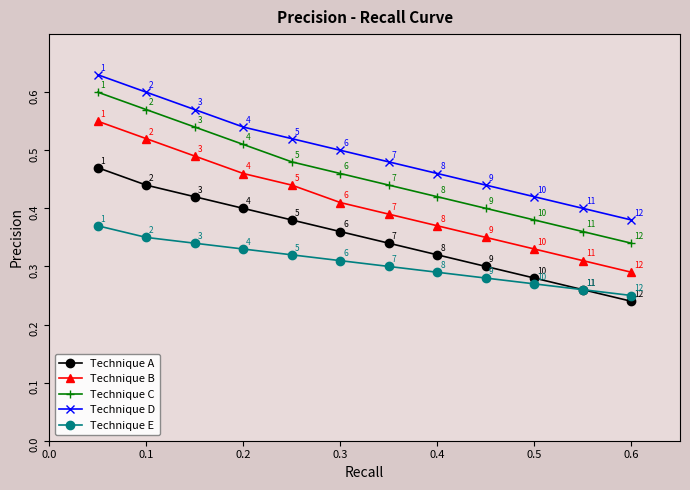

True or false: Technique A has more than 1 interior local peaks.

False